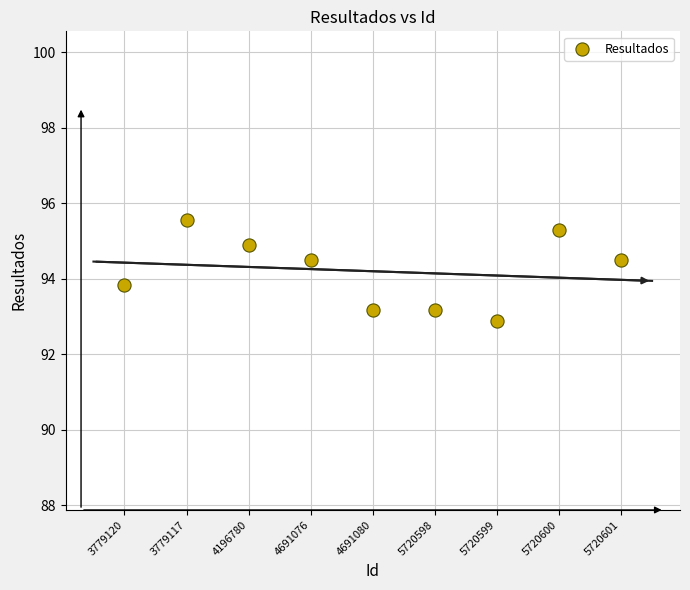

What is the average Y value?

94.2